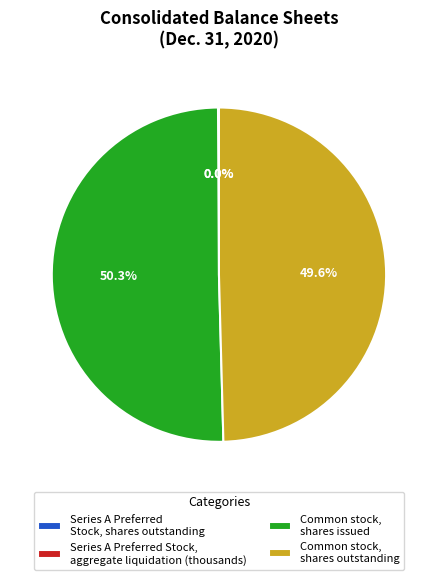

Is the sum of Common stock, shares issued and Common stock, shares outstanding greater than half?

Yes